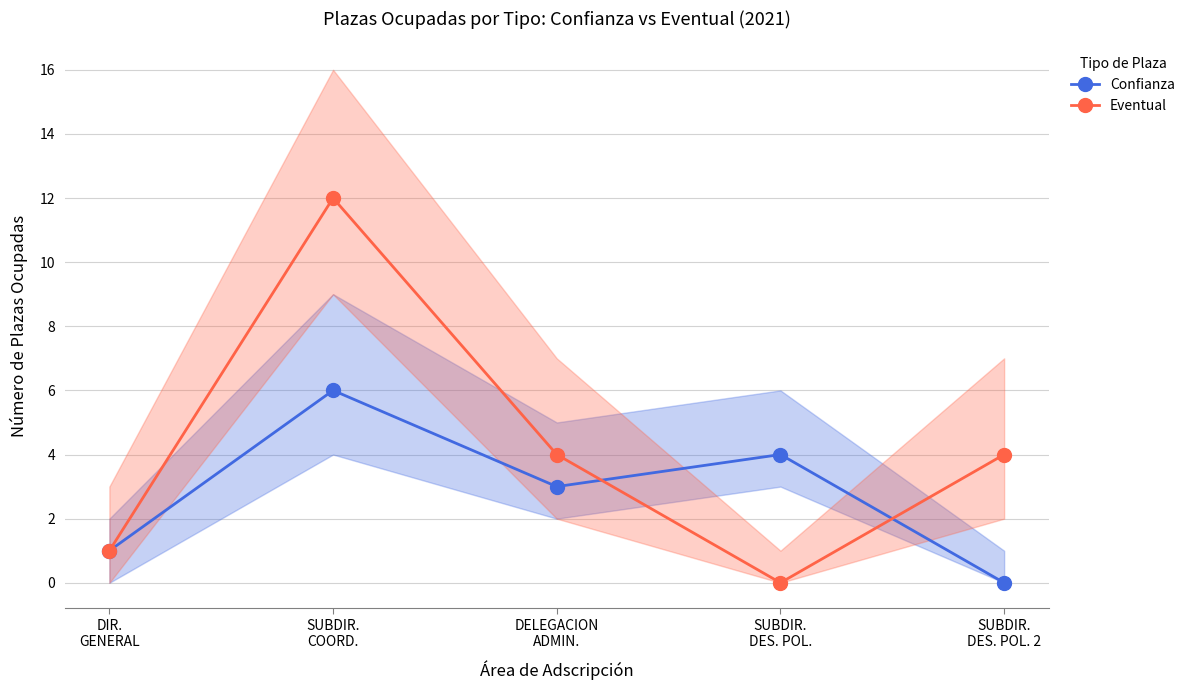

How many data points in Eventual are above 4?

1